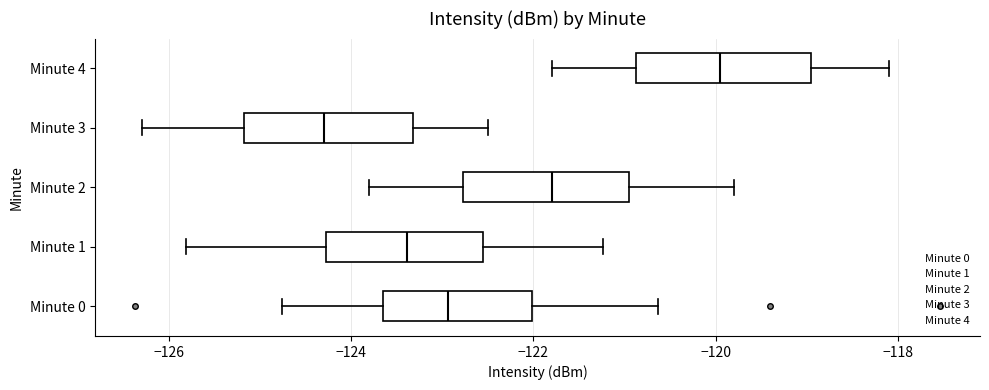

Reading bottom to top, transcribe this box plot: for each box, give where its median line is, the range the box spans, and where its two whiskers end, as read against the x-axis. The values are not printed on the chart, so give them approximately, as read against the axis.

Minute 0: median -123.0, box -123.6 to -122.0, whiskers -124.8 to -120.6
Minute 1: median -123.4, box -124.2 to -122.6, whiskers -125.8 to -121.2
Minute 2: median -121.8, box -122.8 to -121.0, whiskers -123.8 to -119.8
Minute 3: median -124.2, box -125.2 to -123.4, whiskers -126.2 to -122.4
Minute 4: median -120.0, box -120.8 to -119.0, whiskers -121.8 to -118.0